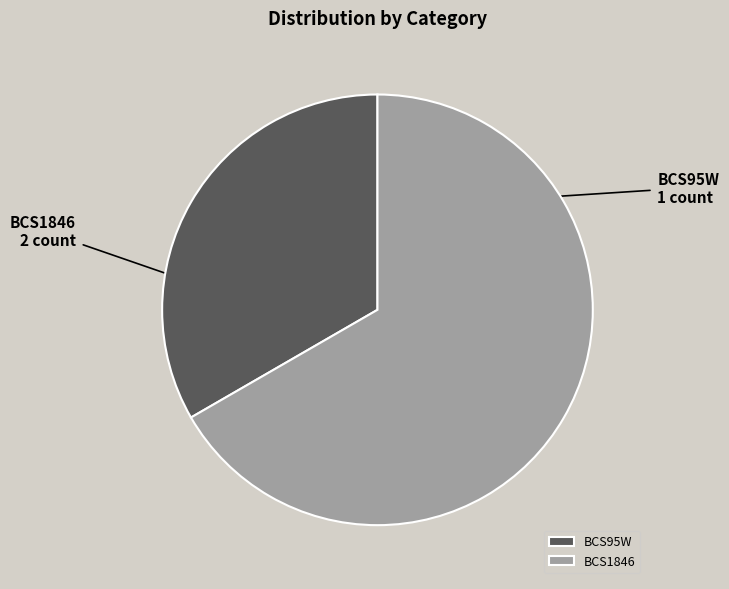

Which has a higher value, BCS95W or BCS1846?

BCS1846